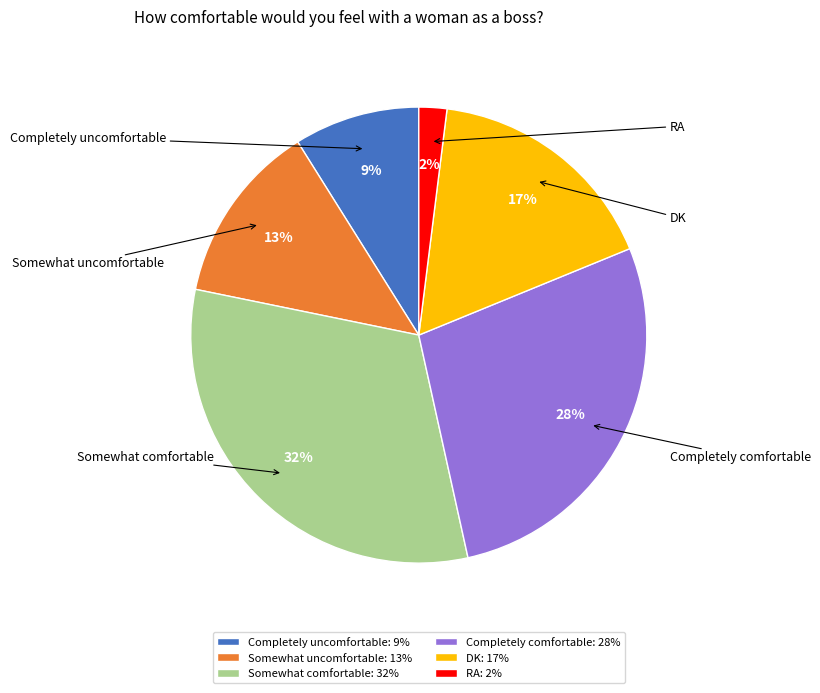

Which has a higher value, DK or Somewhat comfortable?

Somewhat comfortable